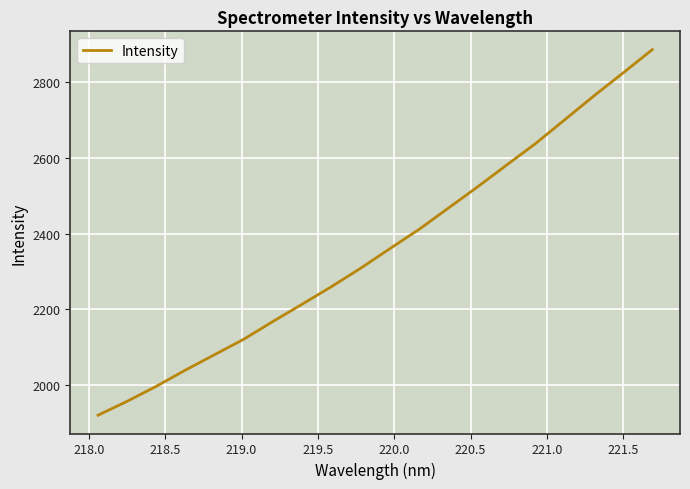

Reading left to right, transcribe all the data shown in this chart.

1921.0	1957.8	1997.4	2040.2	2080.9	2121.6	2168.5	2214.0	2260.1	2308.5	2360.1	2410.9	2466.8	2522.6	2580.4	2637.6	2700.2	2763.1	2823.5	2884.9